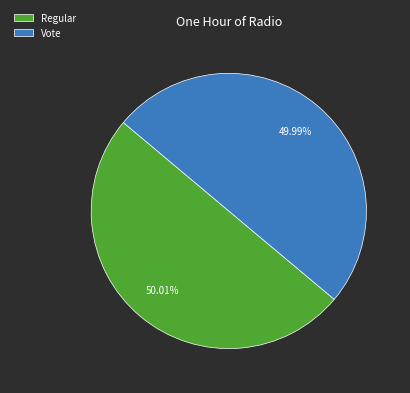

Combined, do Regular and Vote account for over 50%?

Yes